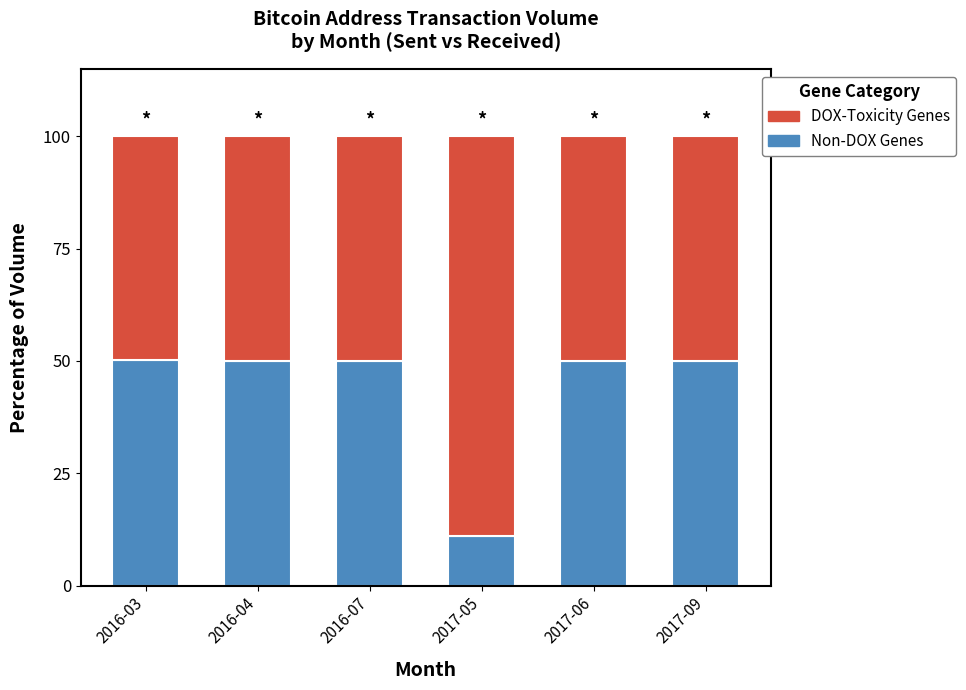

Count the number of data series in this chart.

2